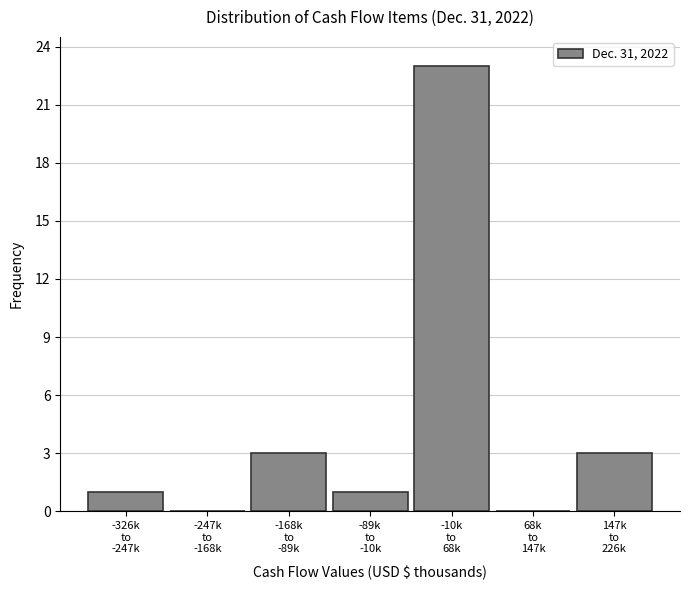

What is the sum of all values?

31